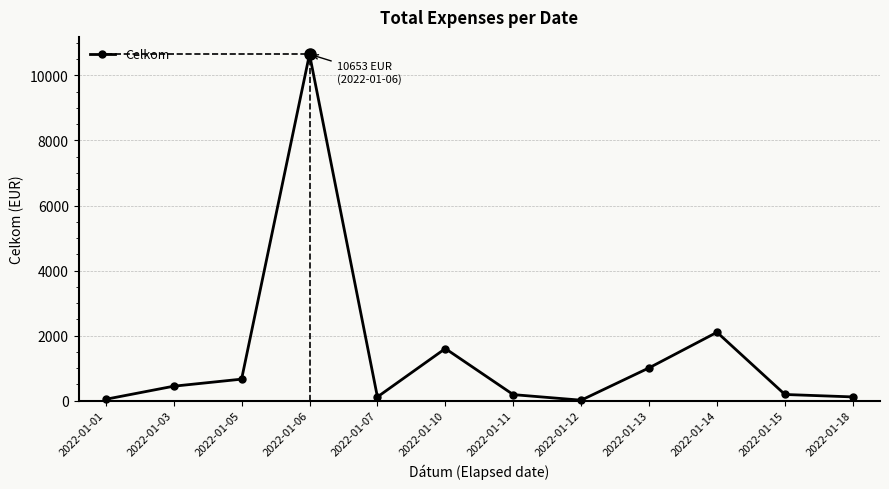

The value at 2022-01-03 is 444.1. True or false?

True